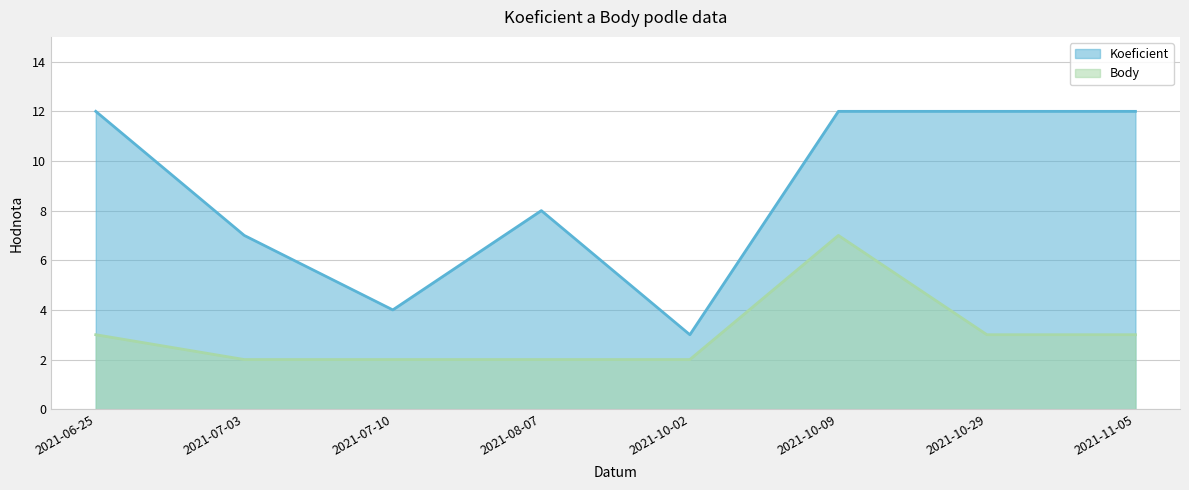

Rank the categories by Koeficient value from lowest to highest.

2021-10-02, 2021-07-10, 2021-07-03, 2021-08-07, 2021-06-25, 2021-10-09, 2021-10-29, 2021-11-05